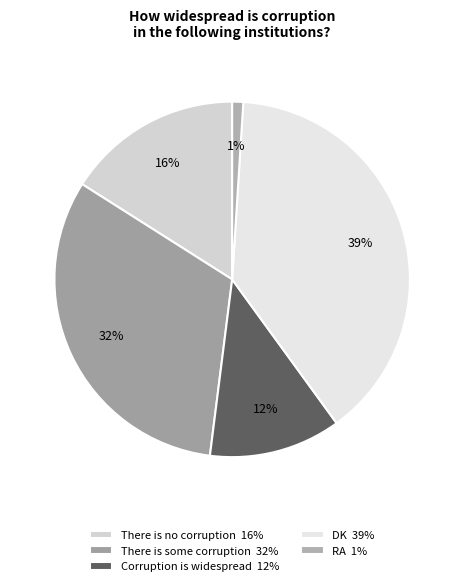

How many segments does this pie chart have?

5